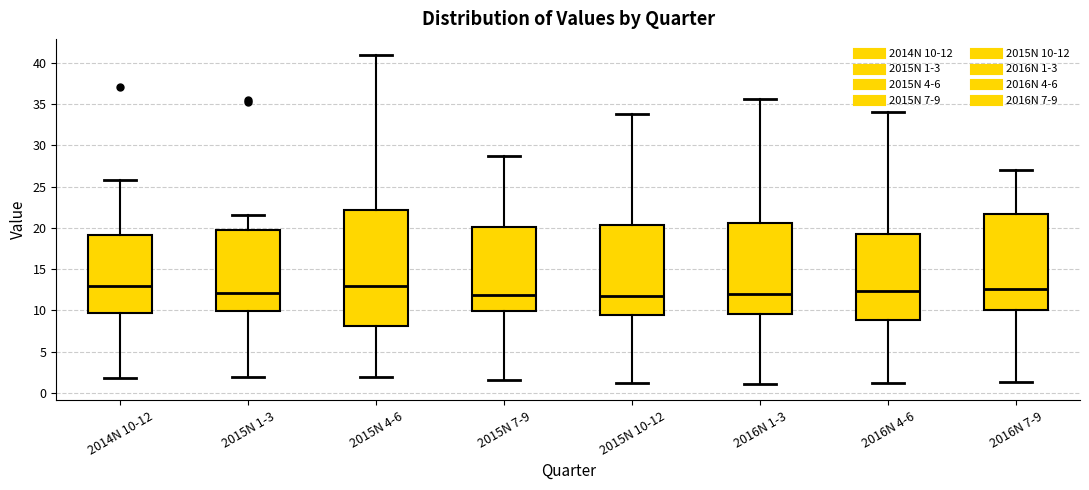

Which box is the tallest, from its lower edge to its upper edge?

2015N 4-6